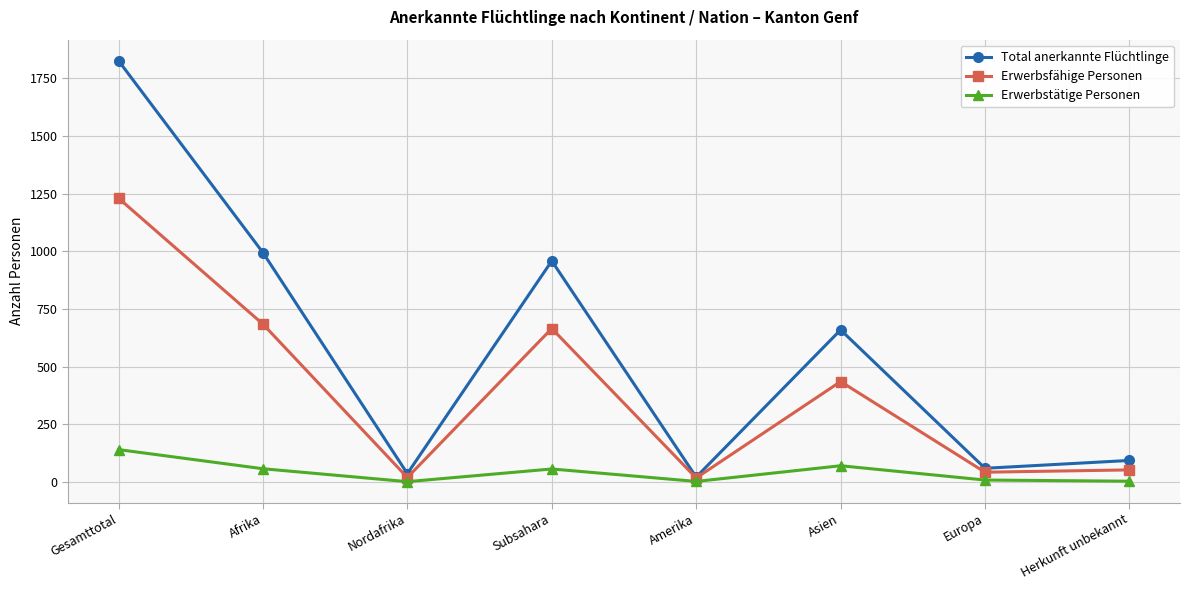

The value of Total anerkannte Flüchtlinge at Nordafrika is 36. True or false?

True